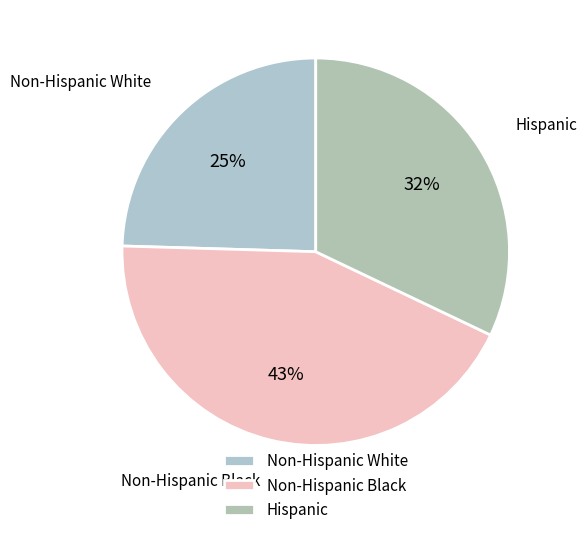

How many segments does this pie chart have?

3